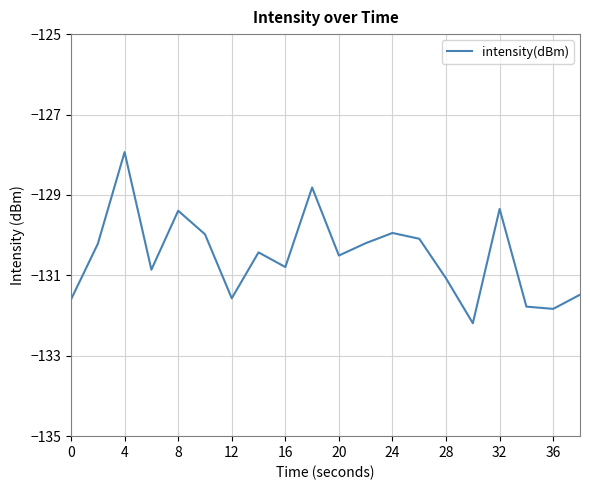

What is the smallest value displayed?

-132.2